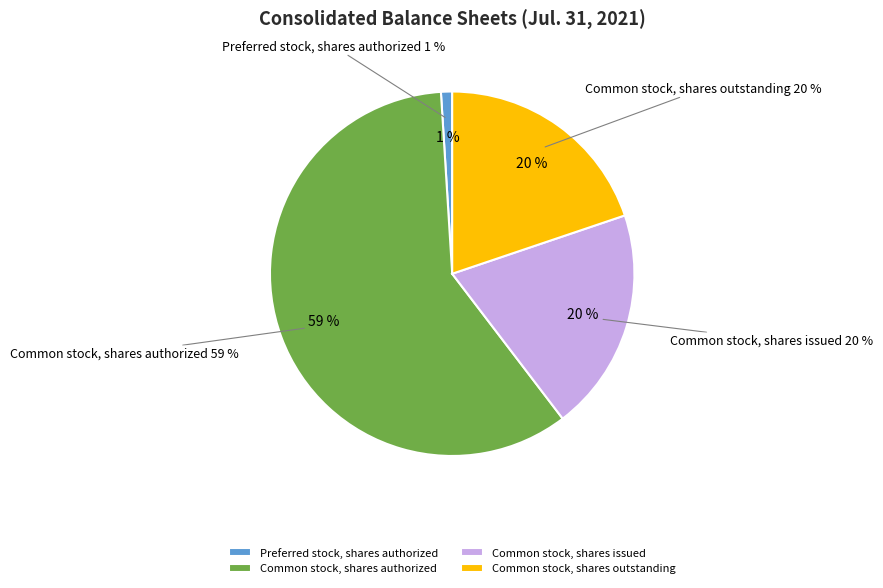

Which slice is the largest?

Common stock, shares authorized